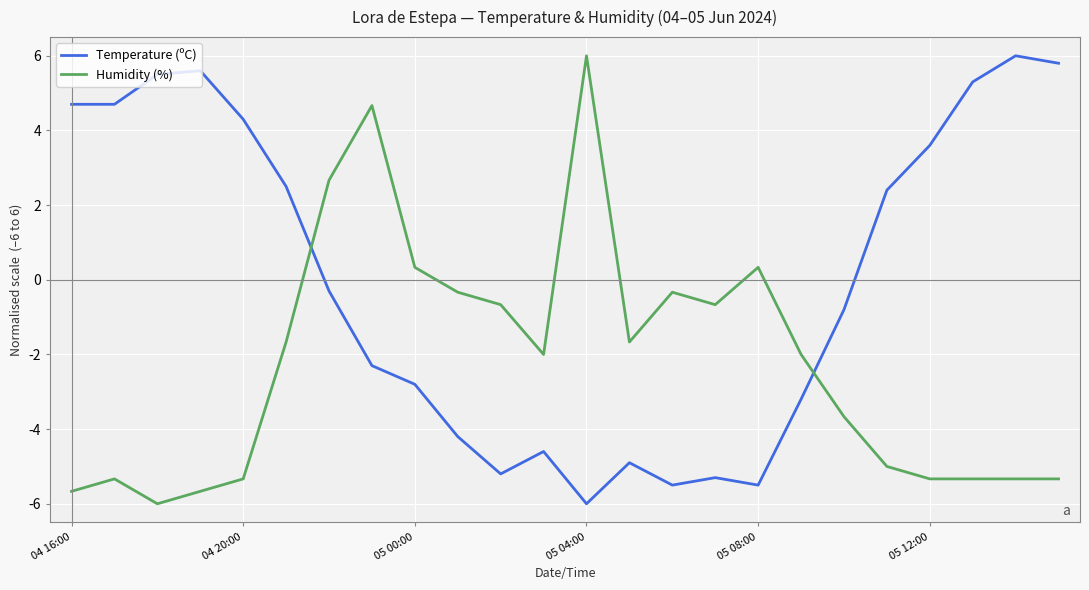

What is the minimum value for Humidity (%)?

-6.0